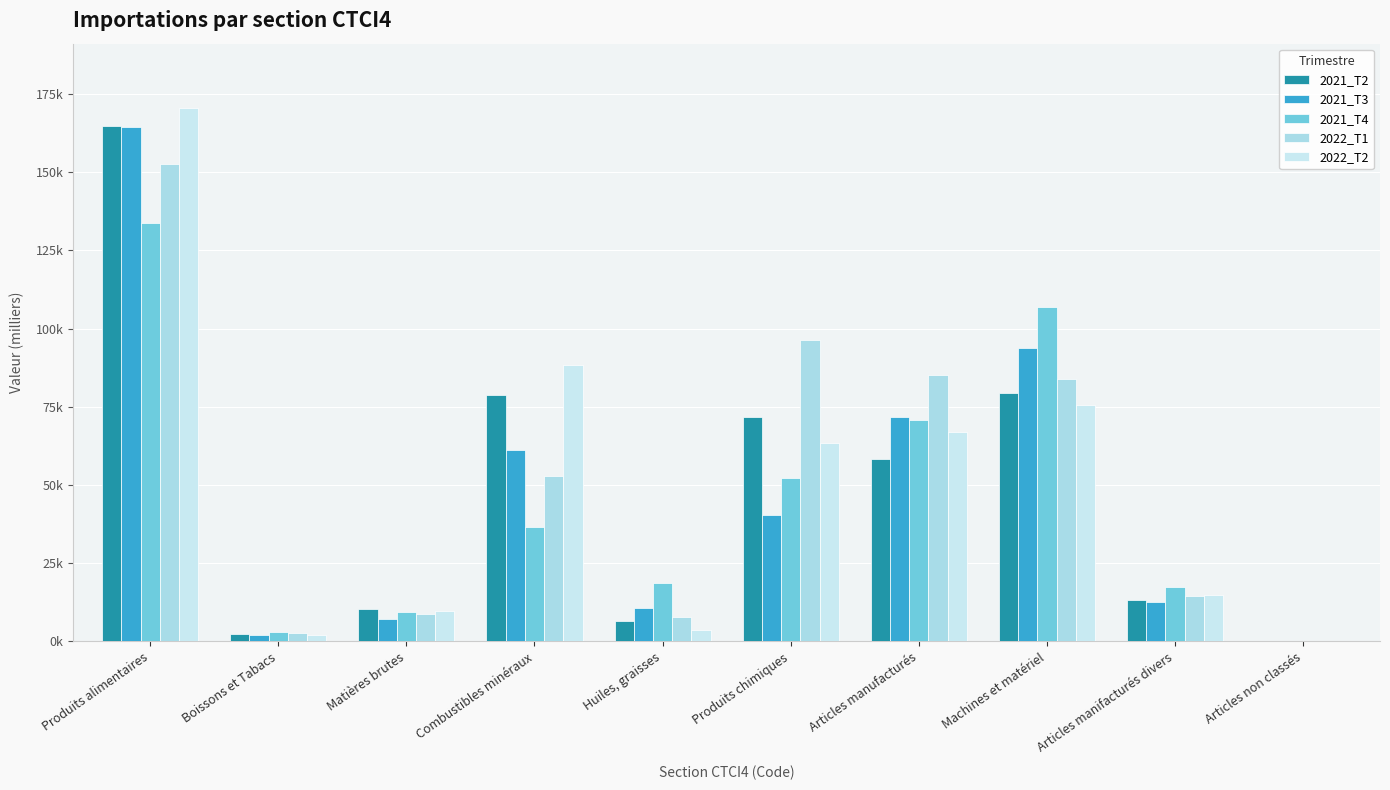

Is the value of 2021_T3 at Articles manufacturés greater than the value of 2021_T2 at Huiles, graisses?

Yes